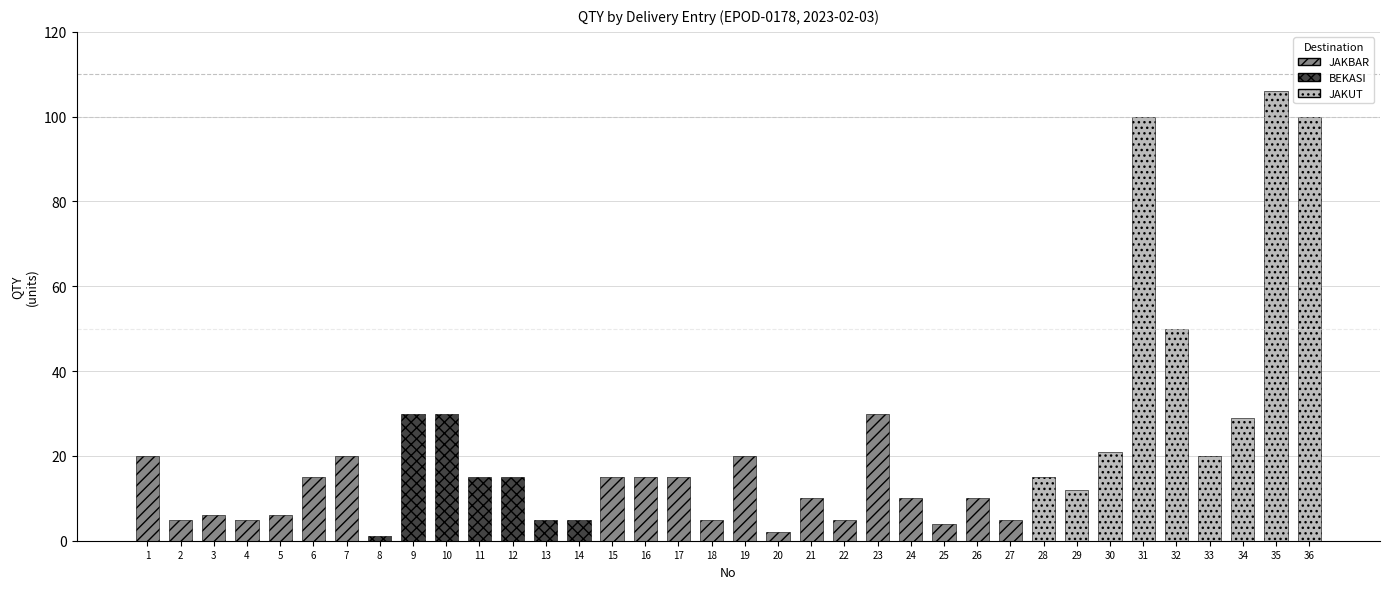

Is it true that the value at 23 is 30?

True